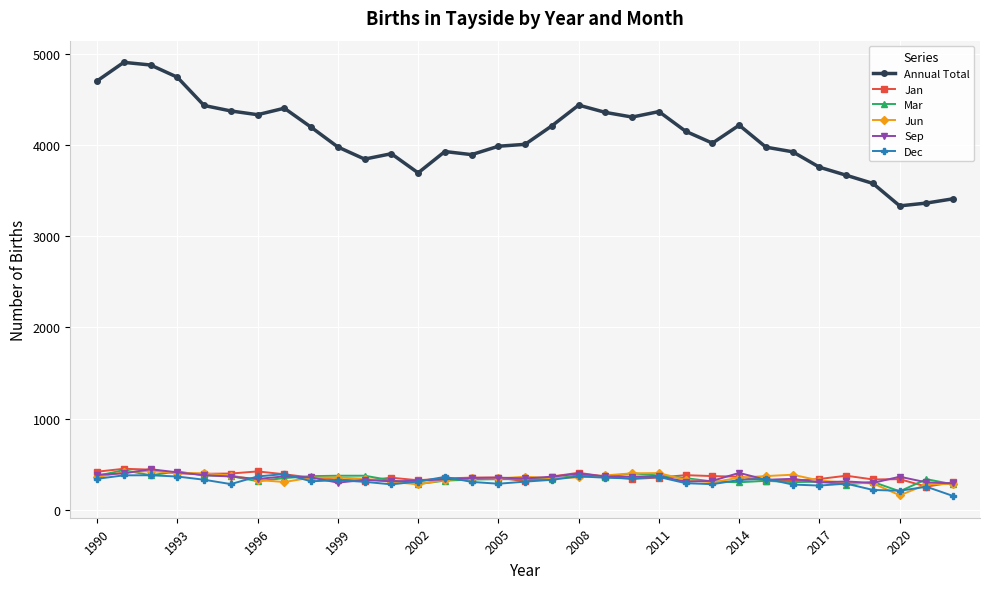

What is the highest value of the Jun series?

424